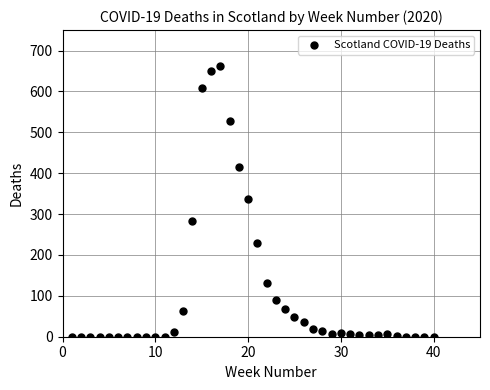

What is the range of X values (max minus min)?

39